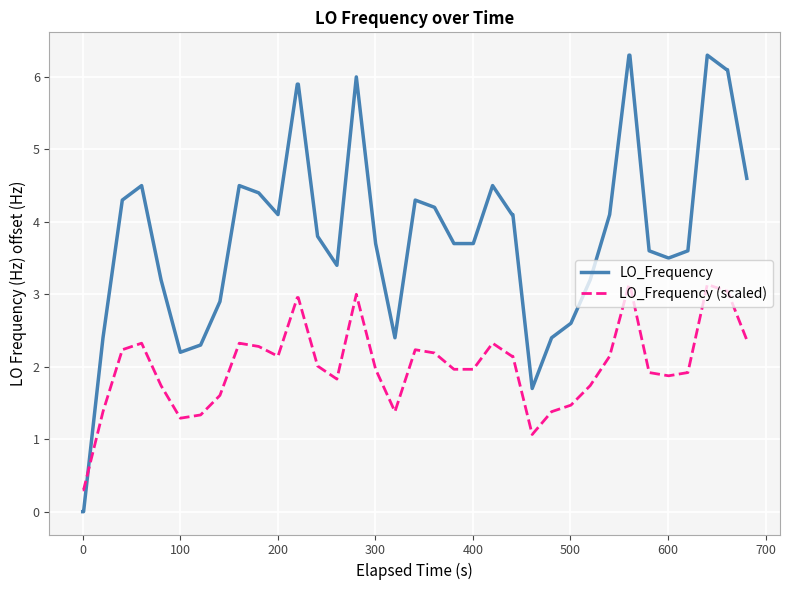

What is the difference between the maximum and minimum values in the LO_Frequency (scaled) series?

2.8